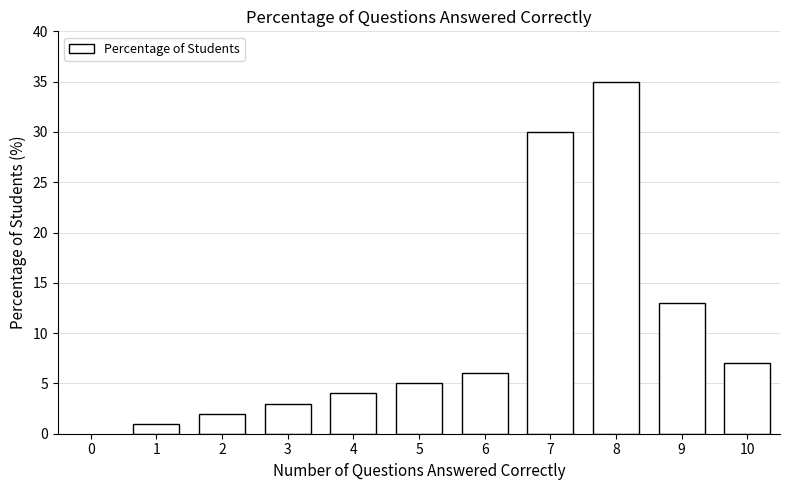

Reading left to right, transcribe all the data shown in this chart.

1	2	3	4	5	6	30	35	13	7